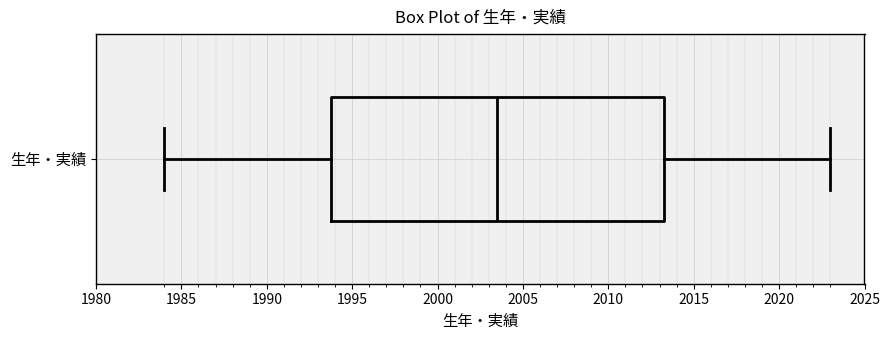

Where does the left whisker of the box for 生年・実績 end on the x-axis? The values are not printed on the chart, so give them approximately, as read against the axis.

1984.0